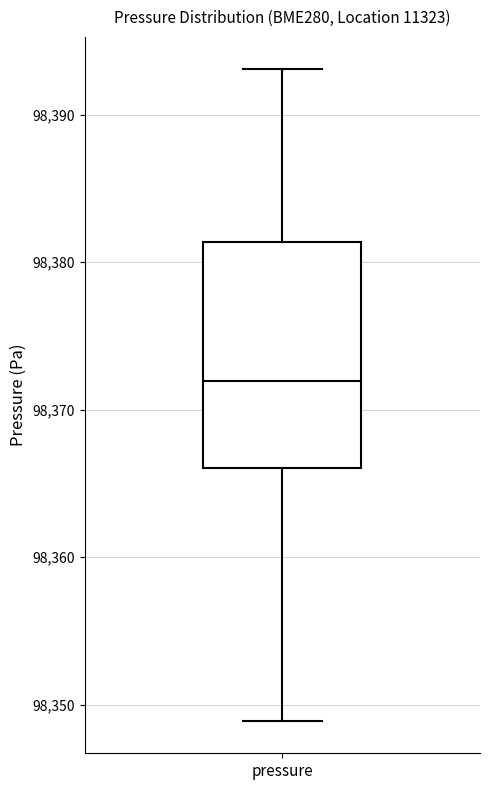

Where is the lower edge of the box for pressure on the y-axis? The values are not printed on the chart, so give them approximately, as read against the axis.

98366